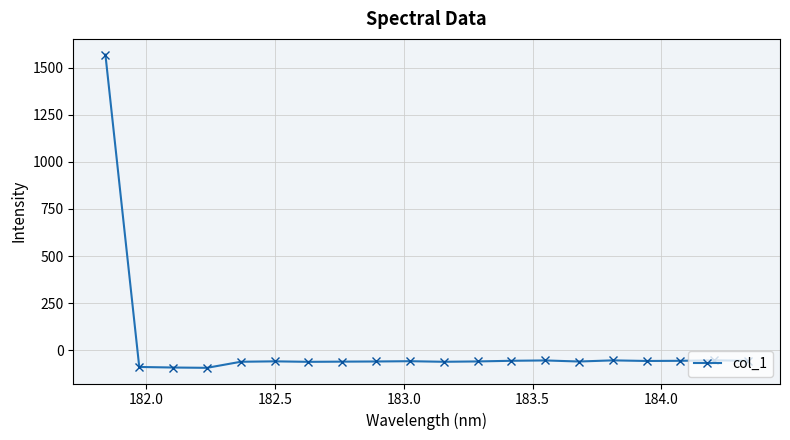

What is the sum of all values?

364.0